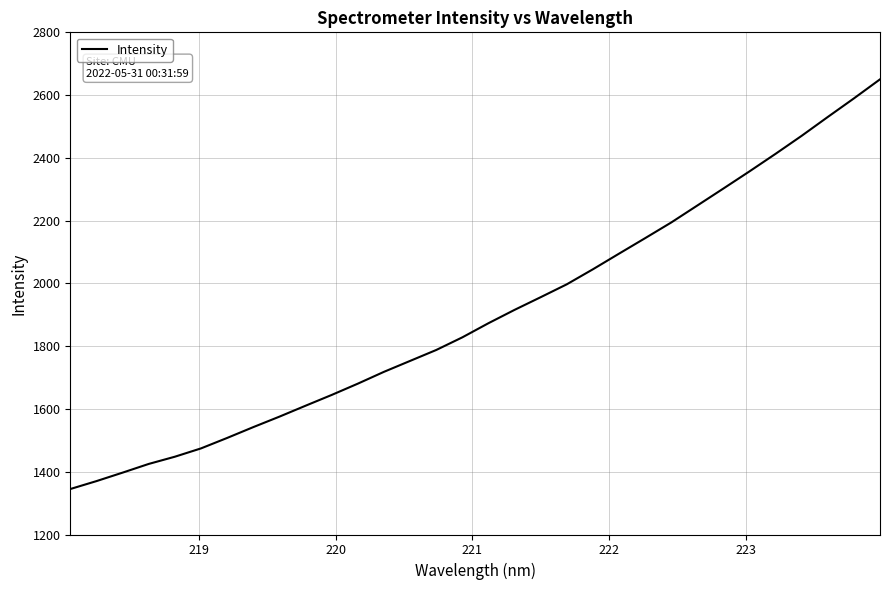

True or false: there are more than 1 points higher than both neighbors.

False